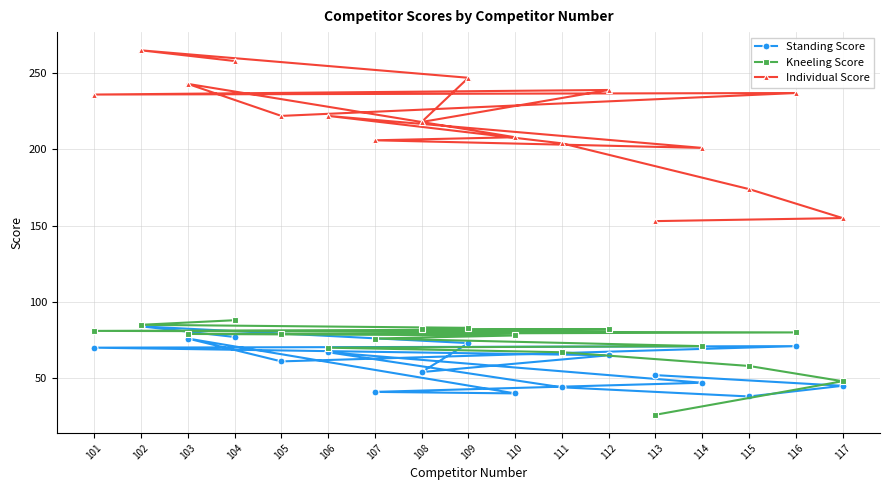

Reading left to right, list all the values displayed in this chart.

Standing Score: 104=77	102=84	109=73	108=54	112=65	101=70	116=71	105=61	103=76	110=40	107=41	114=47	106=67	111=44	115=38	117=45	113=52
Kneeling Score: 104=88	102=85	109=83	108=82	112=82	101=81	116=80	105=79	103=79	110=78	107=76	114=71	106=70	111=67	115=58	117=48	113=26
Individual Score: 104=258	102=265	109=247	108=218	112=239	101=236	116=237	105=222	103=243	110=208	107=206	114=201	106=222	111=204	115=174	117=155	113=153